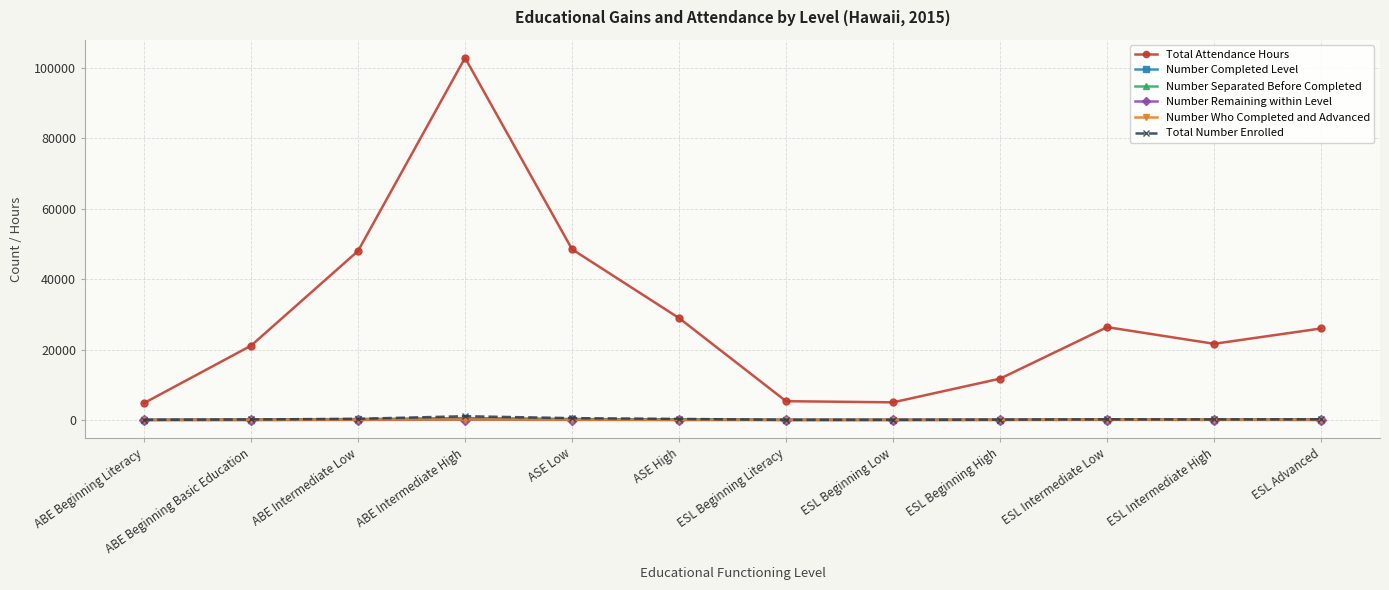

True or false: Number Completed Level has a value of 33.0 at ABE Beginning Literacy.

True